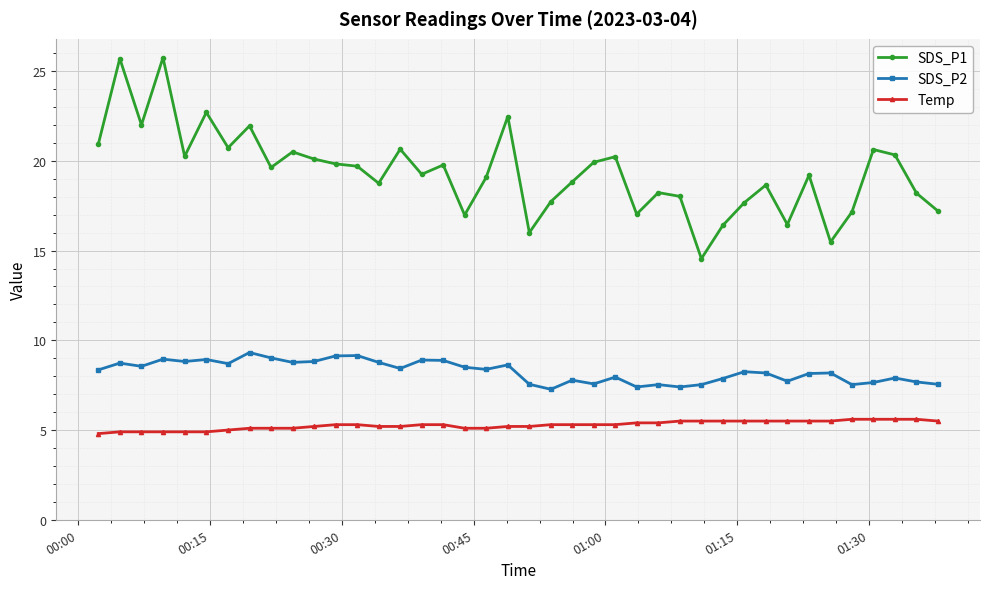

How many categories are shown in the chart?

40